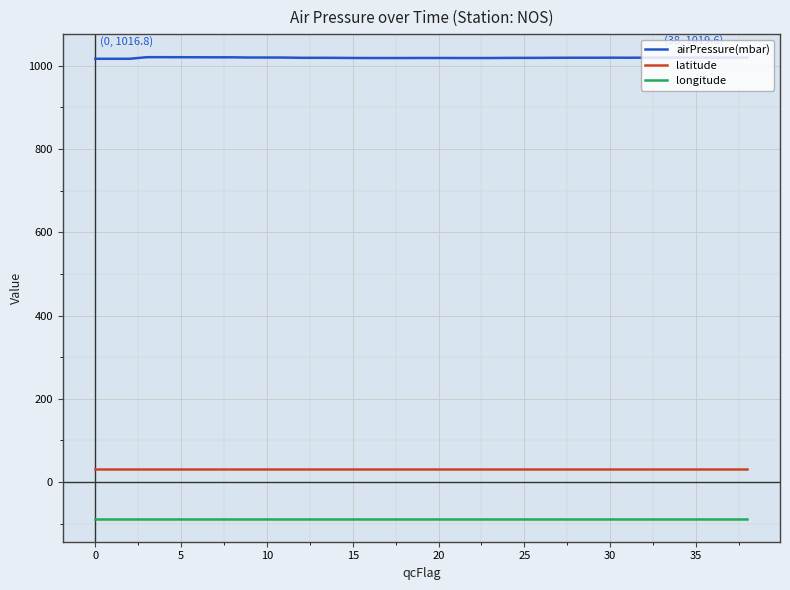

How many lines are shown in the chart?

3